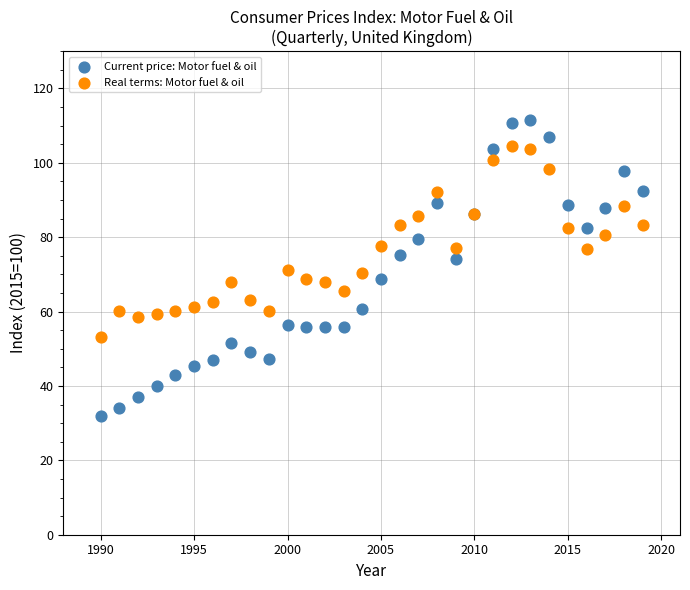

What is the X range (max minus min) for the scatter plot?

29.0